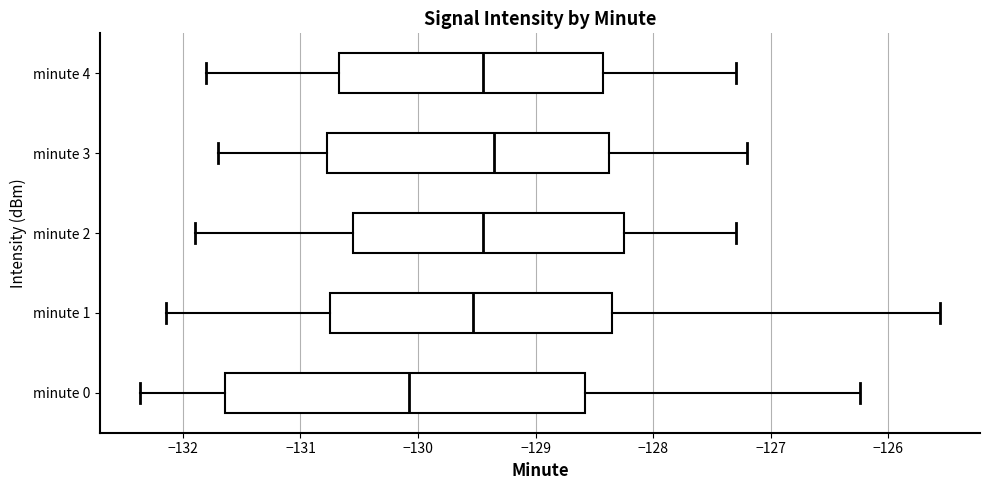

Reading bottom to top, read every box against the x-axis: the position of its median line, the range the box covers, and the ends of its whiskers. The values are not printed on the chart, so give them approximately, as read against the axis.

minute 0: median -130.1, box -131.6 to -128.6, whiskers -132.4 to -126.2
minute 1: median -129.5, box -130.7 to -128.3, whiskers -132.1 to -125.6
minute 2: median -129.4, box -130.5 to -128.2, whiskers -131.9 to -127.3
minute 3: median -129.3, box -130.8 to -128.4, whiskers -131.7 to -127.2
minute 4: median -129.4, box -130.7 to -128.4, whiskers -131.8 to -127.3